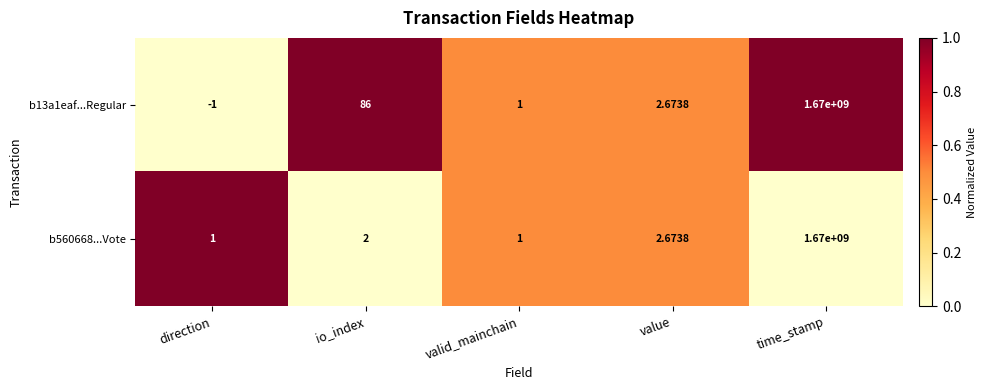

What is the maximum value shown in the chart?

1670000000.0